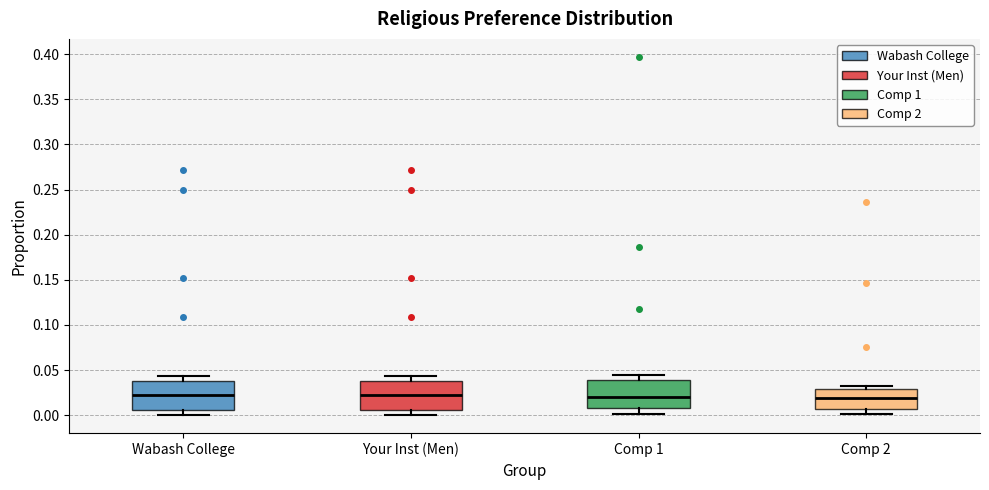

Reading left to right, read every box against the y-axis: the position of its median line, the range the box covers, and the ends of its whiskers. The values are not printed on the chart, so give them approximately, as read against the axis.

Wabash College: median 0.020, box 0.005 to 0.040, whiskers 0.000 to 0.045
Your Inst (Men): median 0.020, box 0.005 to 0.040, whiskers 0.000 to 0.045
Comp 1: median 0.020, box 0.010 to 0.040, whiskers 0.000 to 0.045
Comp 2: median 0.020, box 0.005 to 0.030, whiskers 0.000 to 0.030 (just above the box's upper edge)